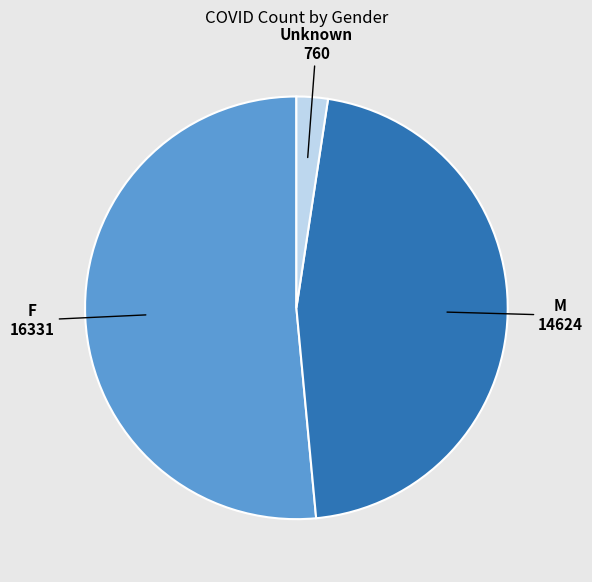

True or false: F accounts for 51% of the total.

True